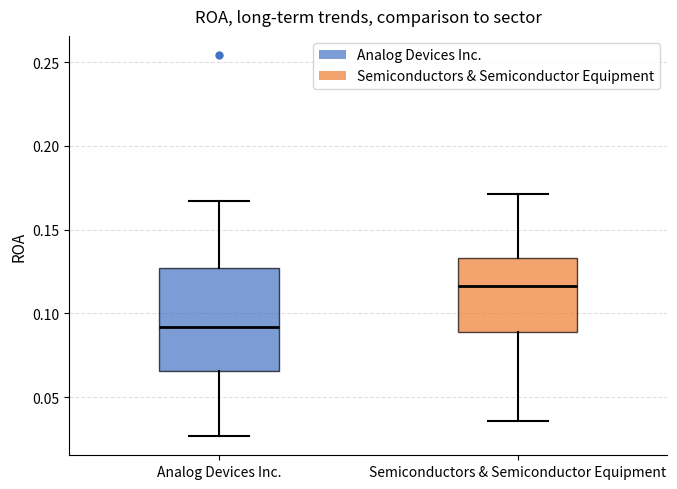

Which box has the highest median line?

Semiconductors & Semiconductor Equipment